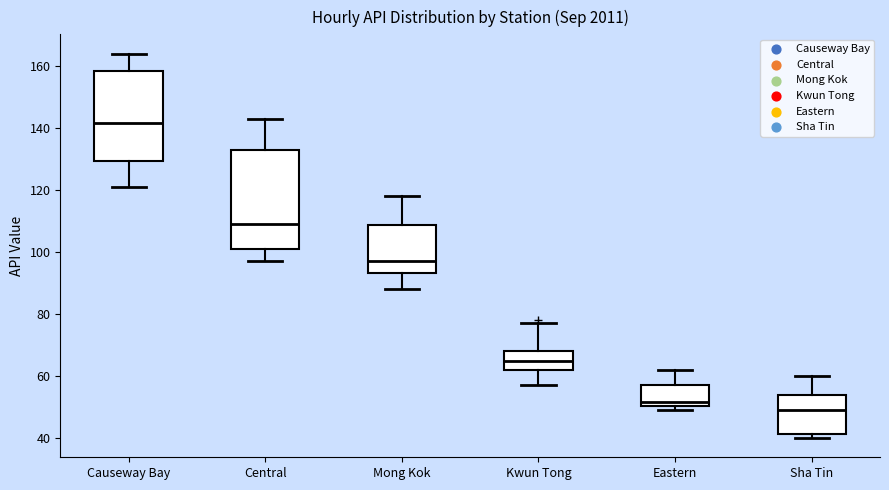

Reading left to right, read every box against the y-axis: the position of its median line, the range the box covers, and the ends of its whiskers. The values are not printed on the chart, so give them approximately, as read against the axis.

Causeway Bay: median 142, box 130 to 158, whiskers 122 to 164
Central: median 110, box 102 to 132, whiskers 98 to 144
Mong Kok: median 98, box 94 to 108, whiskers 88 to 118
Kwun Tong: median 66, box 62 to 68, whiskers 58 to 78
Eastern: median 52, box 50 to 58, whiskers 50 (just below the box's lower edge) to 62
Sha Tin: median 50, box 42 to 54, whiskers 40 to 60